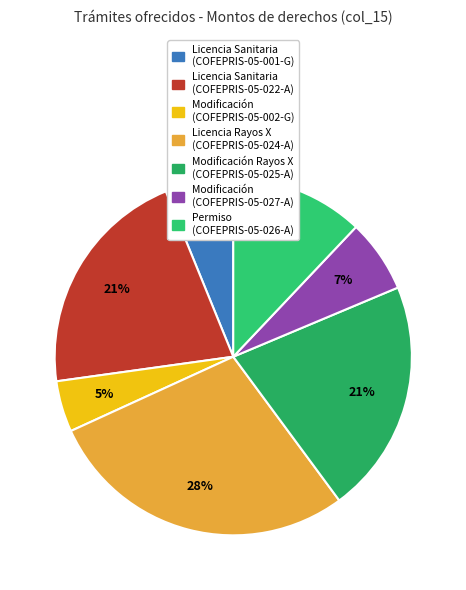

How many segments does this pie chart have?

7